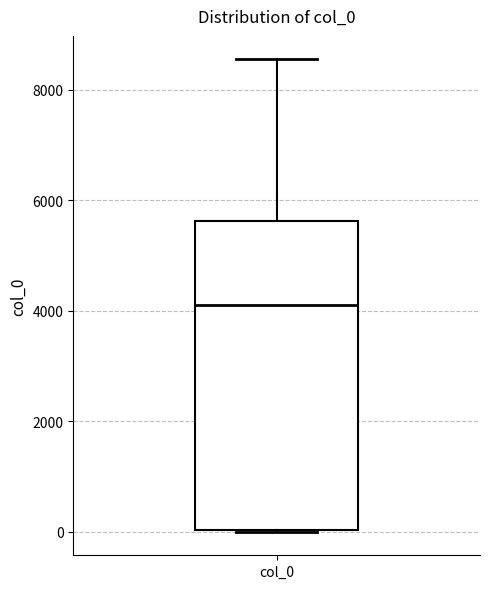

Read this box plot against the y-axis: the position of the median line, the range covered by the box, and the ends of both whiskers. The values are not printed on the chart, so give them approximately, as read against the axis.

median 4200, box 0 to 5600, whiskers 0 to 8600